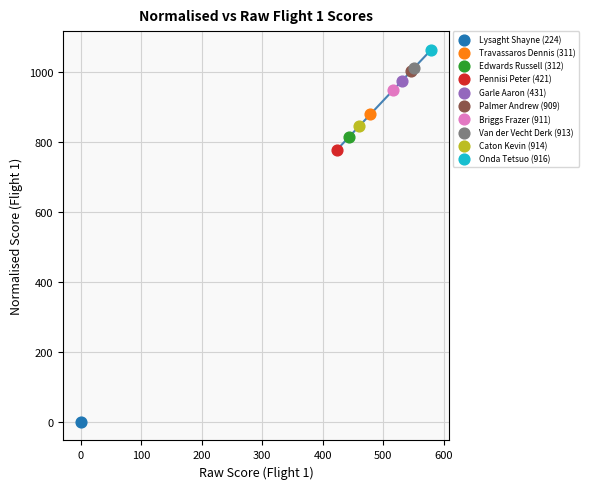

Which series contains the highest Y value?

Onda Tetsuo (916)